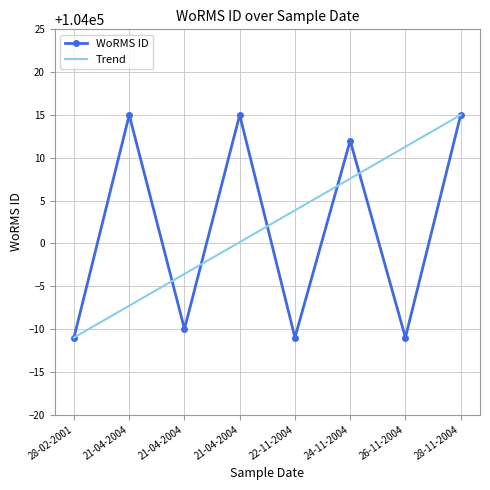

What are all the series names shown in the legend?

WoRMS ID, Trend